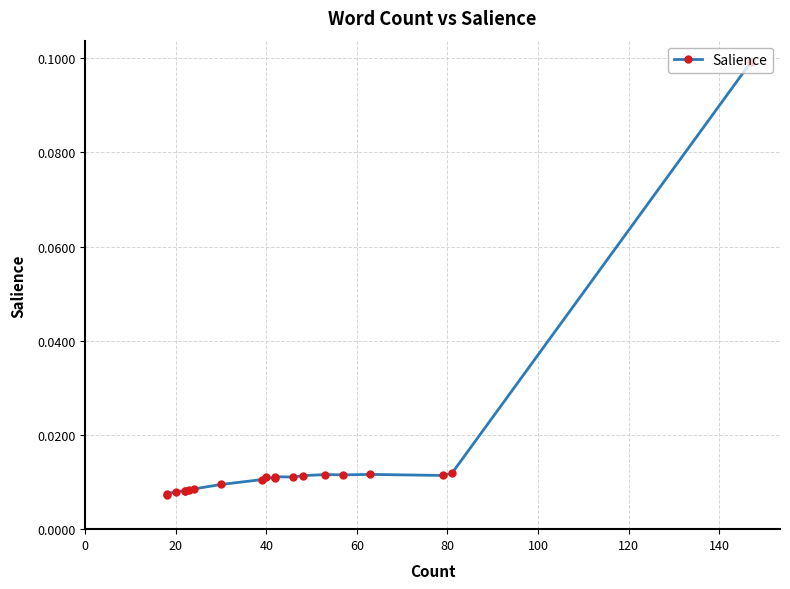

What is the greatest value displayed?

0.1